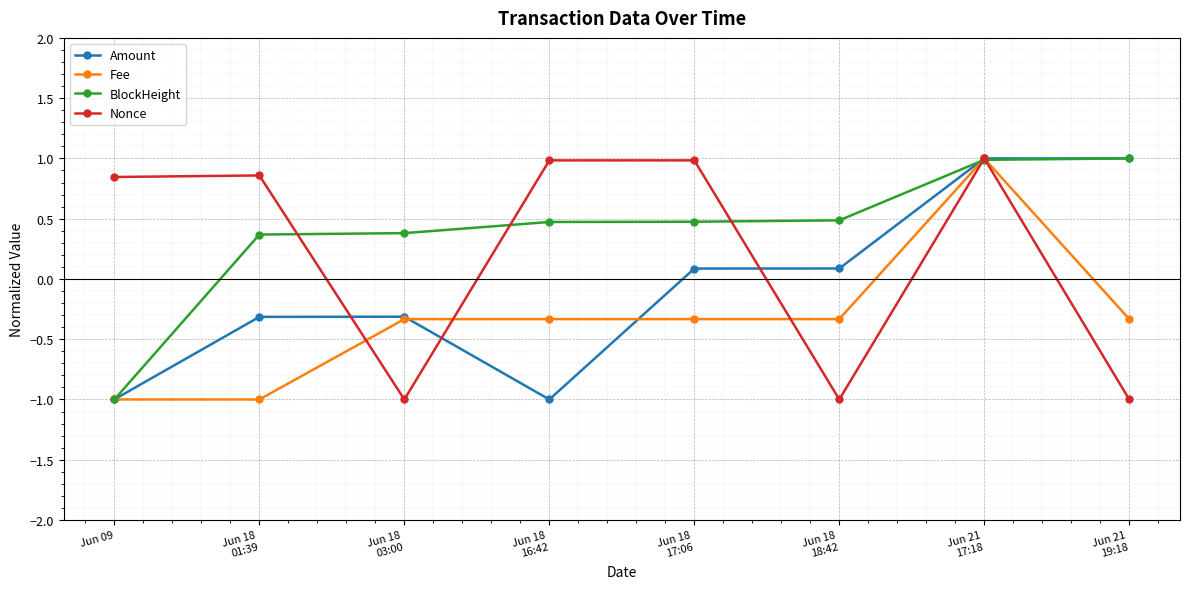

What are all the series names shown in the legend?

Amount, Fee, BlockHeight, Nonce